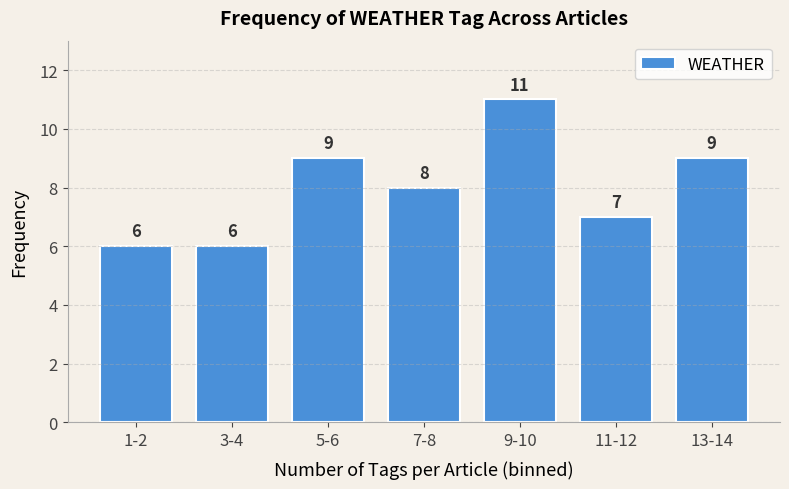

Reading left to right, transcribe all the data shown in this chart.

1-2=6	3-4=6	5-6=9	7-8=8	9-10=11	11-12=7	13-14=9